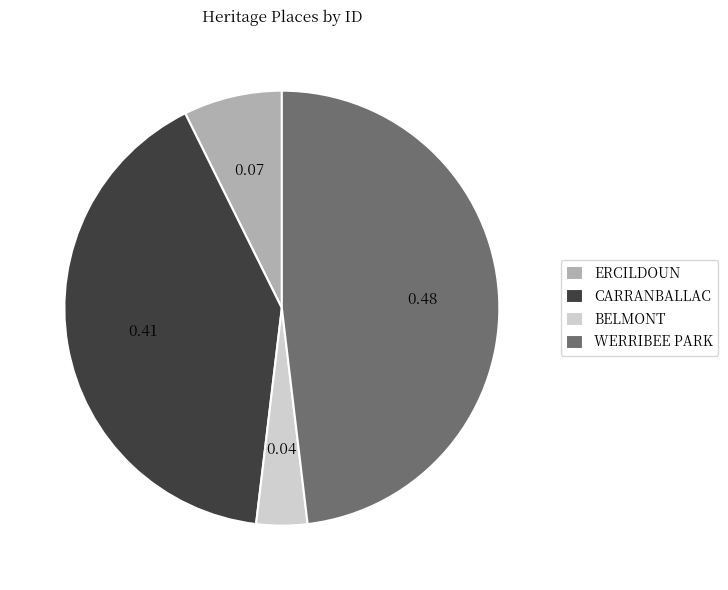

Combined, do ERCILDOUN and CARRANBALLAC account for over 50%?

No